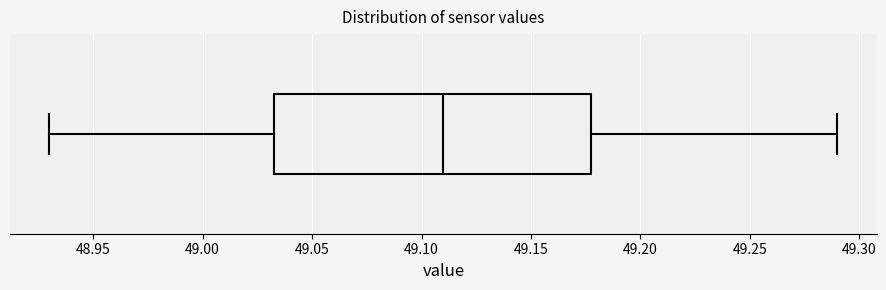

Where does the right whisker of the box end on the x-axis? The values are not printed on the chart, so give them approximately, as read against the axis.

49.290